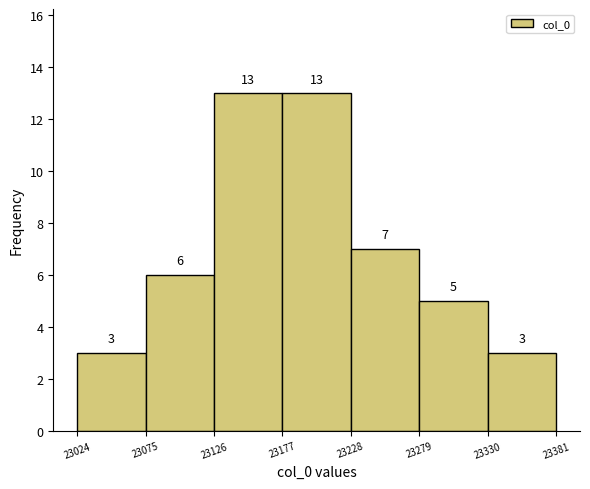

Reading left to right, list every bar in this chart as the range it spans on the x-axis followed by its height.

23024 to 23075: 3
23075 to 23126: 6
23126 to 23177: 13
23177 to 23228: 13
23228 to 23279: 7
23279 to 23330: 5
23330 to 23381: 3